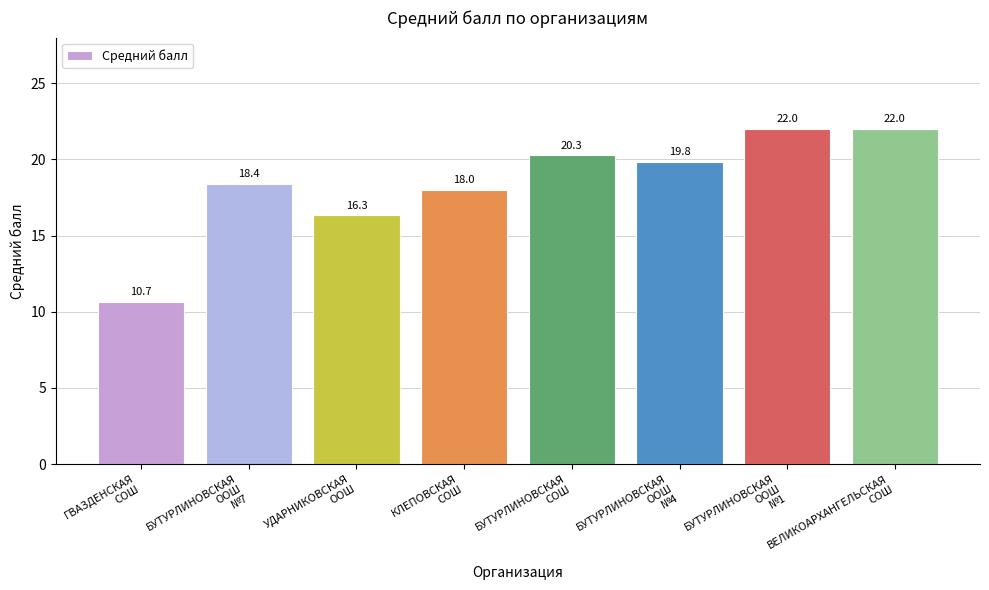

Reading right to left, list all the values displayed in this chart.

ВЕЛИКОАРХАНГЕЛЬСКАЯ
СОШ=22.0	БУТУРЛИНОВСКАЯ
ООШ
№1=22.0	БУТУРЛИНОВСКАЯ
ООШ
№4=19.8	БУТУРЛИНОВСКАЯ
СОШ=20.3	КЛЕПОВСКАЯ
СОШ=18.0	УДАРНИКОВСКАЯ
ООШ=16.3	БУТУРЛИНОВСКАЯ
ООШ
№7=18.4	ГВАЗДЕНСКАЯ
СОШ=10.7